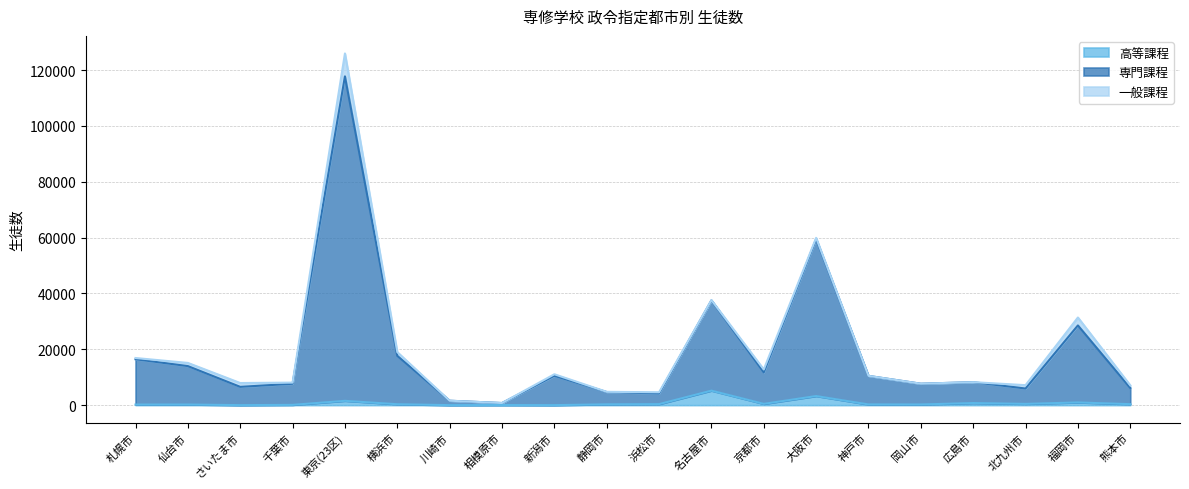

What position from the right is 静岡市?

11